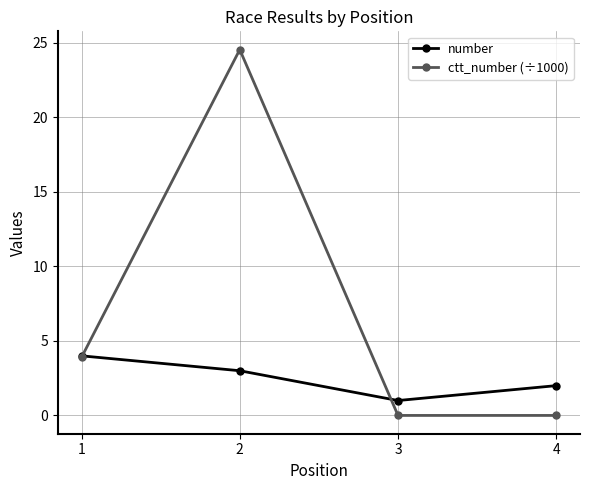

Reading left to right, list all the values displayed in this chart.

number: 4.0	3.0	1.0	2.0
ctt_number (÷1000): 3.9	24.6	0.0	0.0